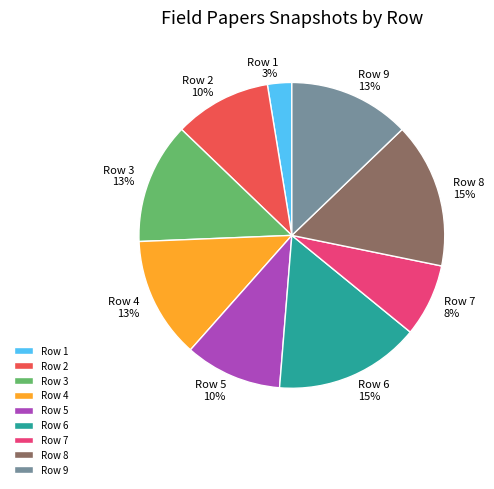

What is the ratio of the value at Row 2 to the value at Row 8?

0.7